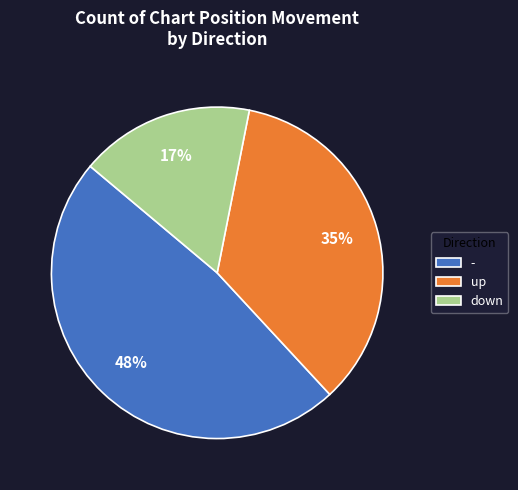

Is it true that up is 35% of the pie?

True